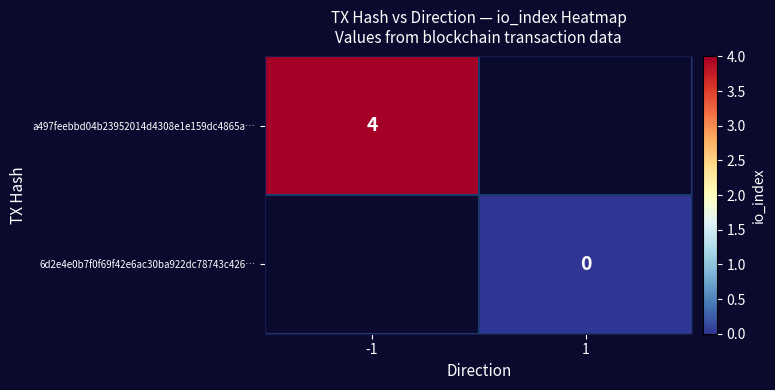

The a497feebbd04b23952014d4308e1e159dc4865a… series shows 4 at -1. True or false?

True